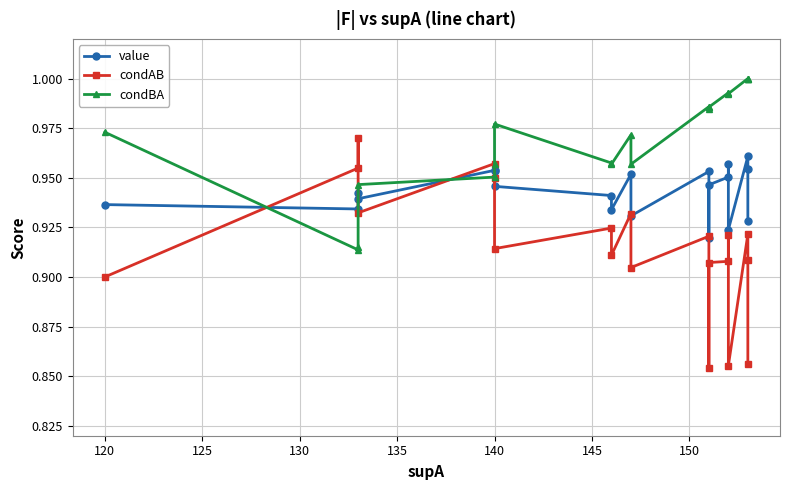

Rank the series by their average value, from lowest to highest.

condAB, value, condBA